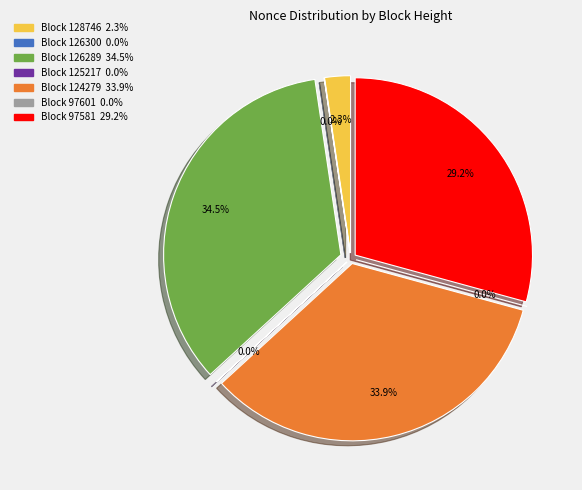

What is the largest slice in the pie chart?

126289